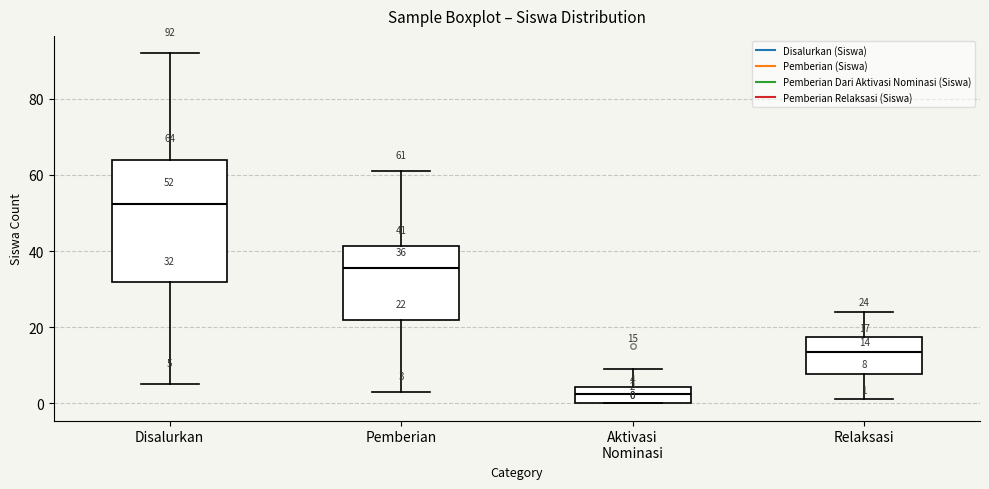

Which box has the highest median line?

Disalurkan